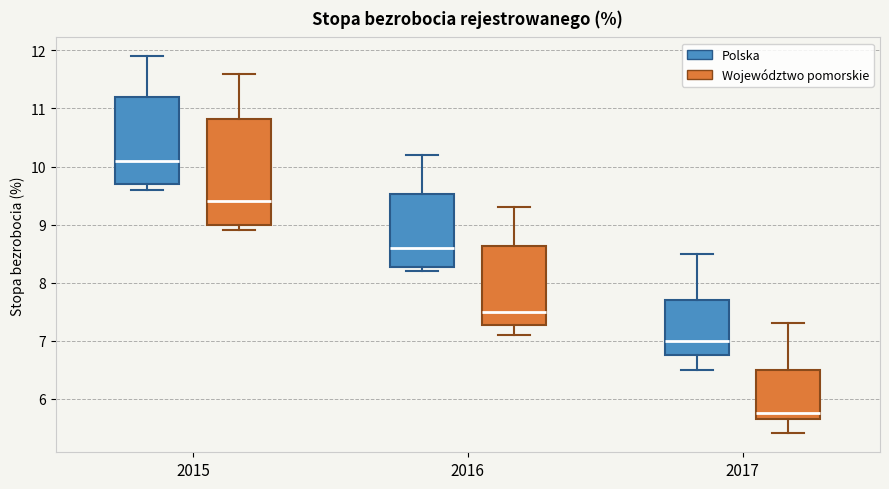

Where is the upper edge of the box for 2016 (Polska) on the y-axis? The values are not printed on the chart, so give them approximately, as read against the axis.

9.5